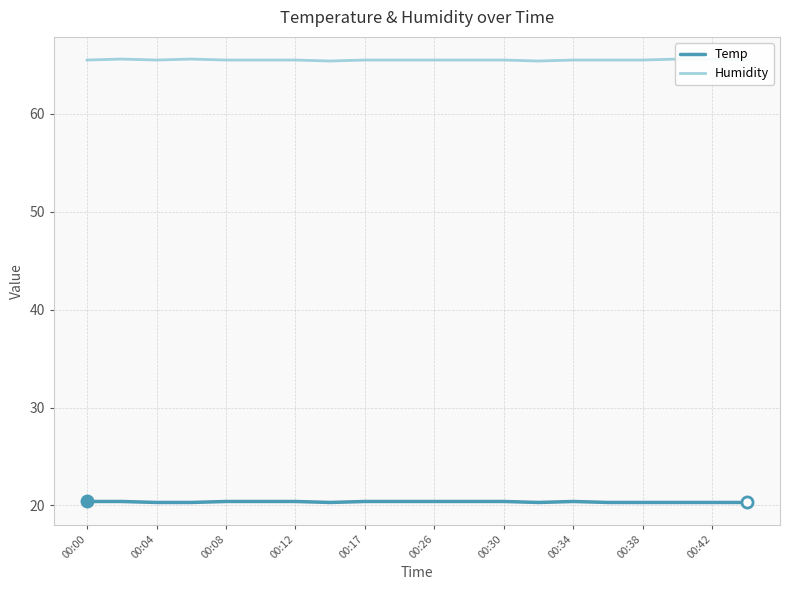

True or false: Humidity and Temp intersect in this chart.

False